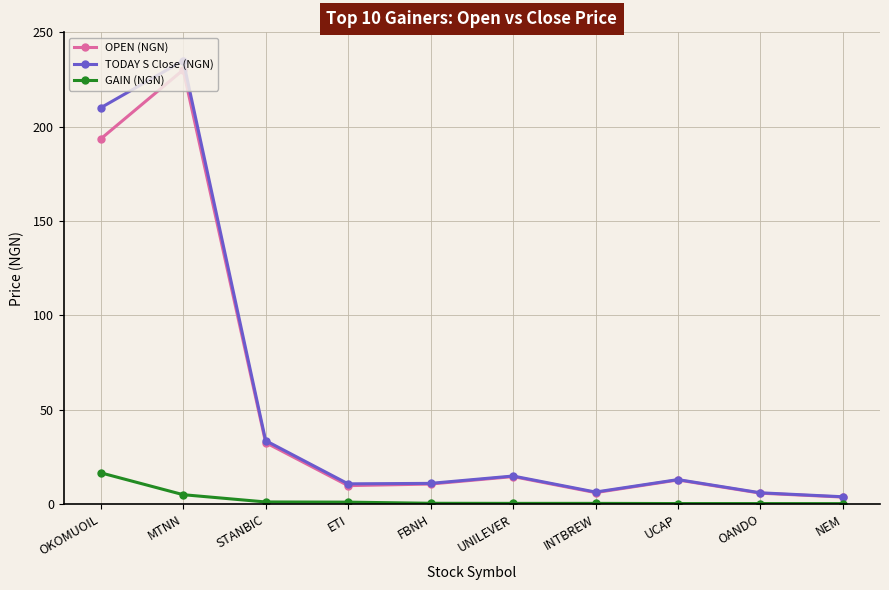

Rank the series at MTNN from lowest to highest value.

GAIN (NGN), OPEN (NGN), TODAY S Close (NGN)